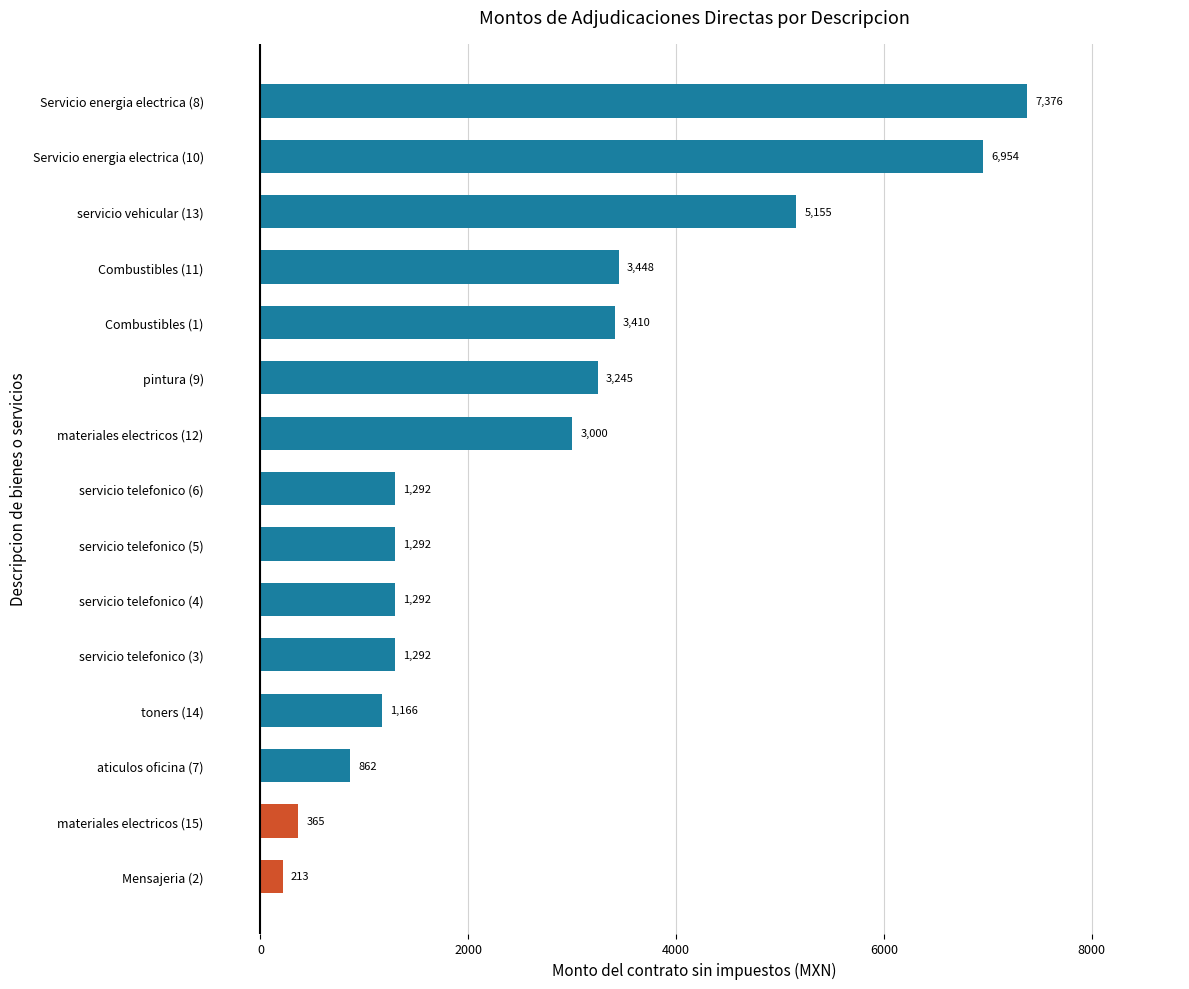

Between materiales electricos (12) and servicio vehicular (13), which is larger?

servicio vehicular (13)